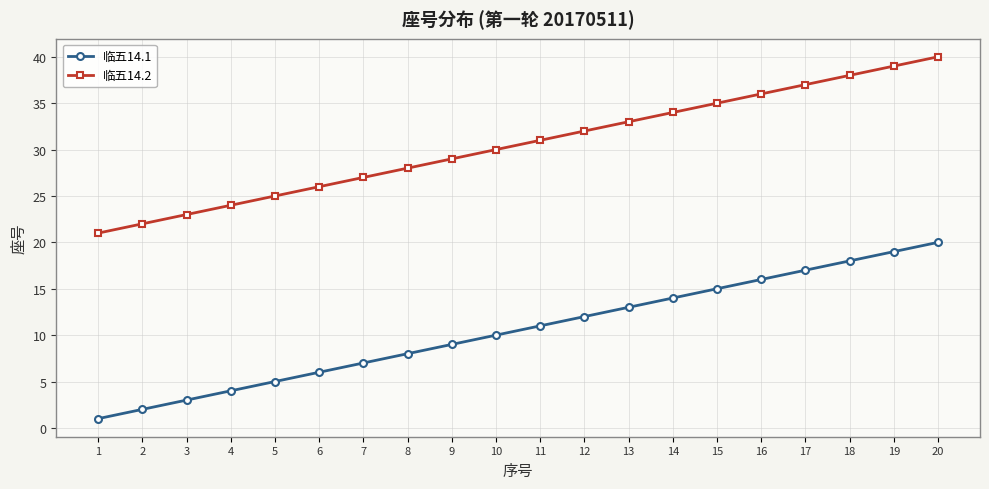

True or false: 临五14.2 and 临五14.1 cross at least once.

False